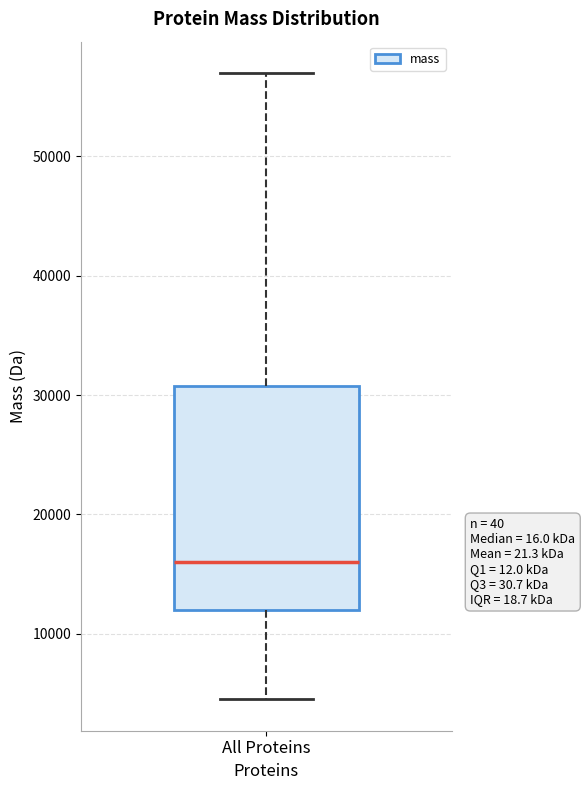

Transcribe this box plot: give where the median line is, the range the box spans, and where the two whiskers end, as read against the y-axis. The values are not printed on the chart, so give them approximately, as read against the axis.

median 16000, box 12000 to 31000, whiskers 5000 to 57000